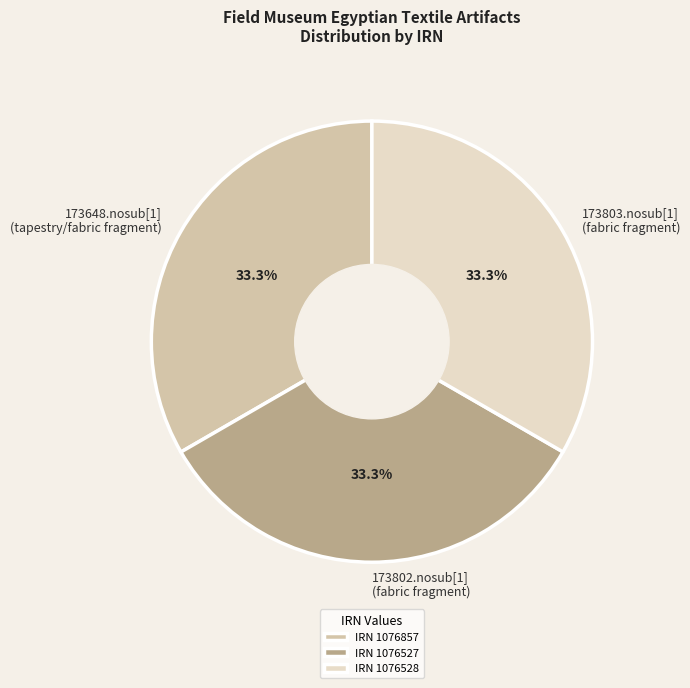

What is the ratio of the value at 173648.nosub[1] (tapestry/fabric fragment) to the value at 173802.nosub[1] (fabric fragment)?

1.0